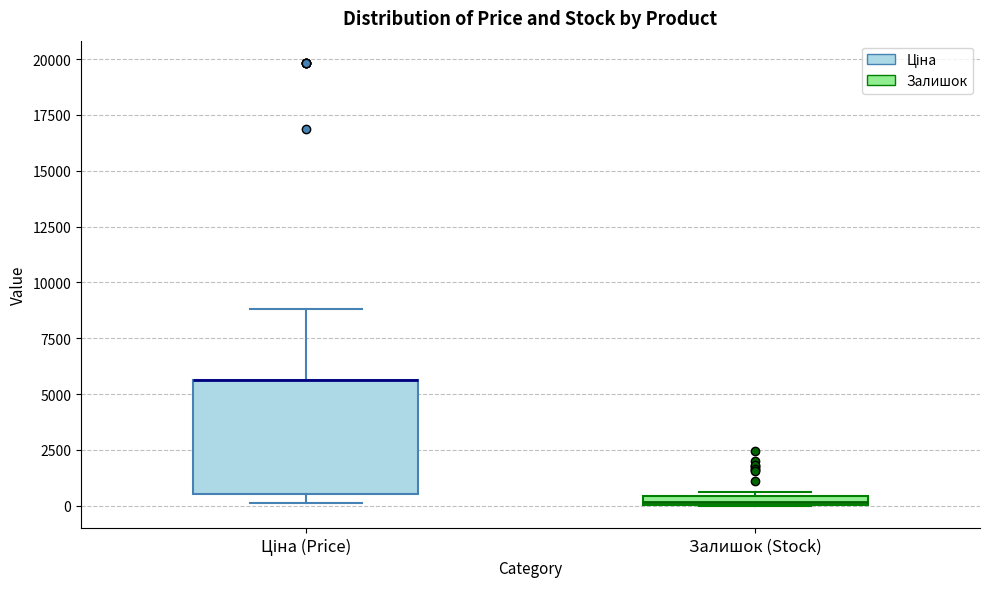

Where is the upper edge of the box for Ціна (Price) on the y-axis? The values are not printed on the chart, so give them approximately, as read against the axis.

5500